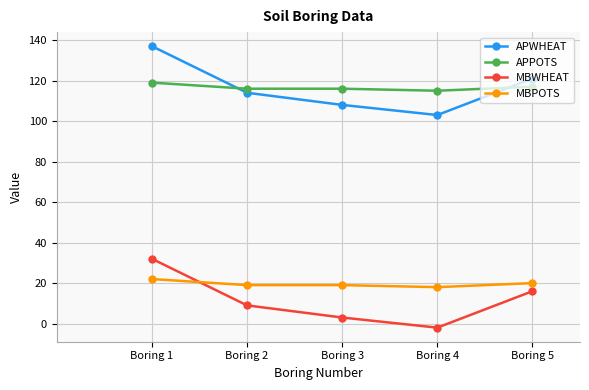

What is the difference between the maximum and second lowest values in the APPOTS series?

3